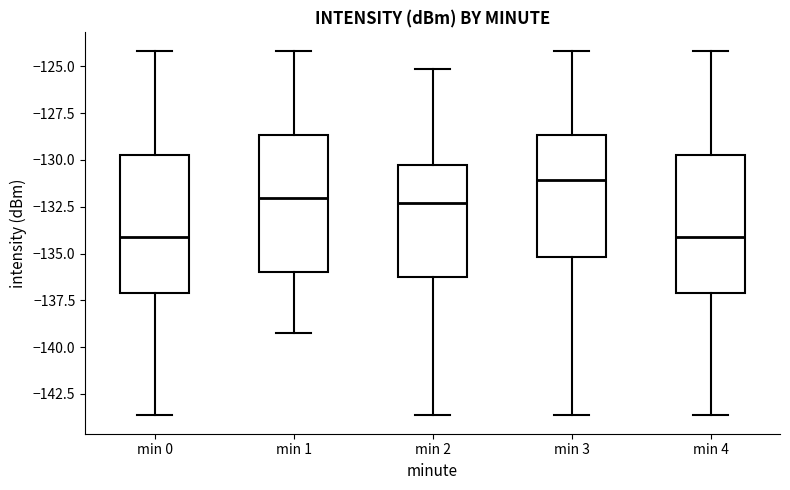

Where does the lower whisker of the box for min 2 end on the y-axis? The values are not printed on the chart, so give them approximately, as read against the axis.

-143.5